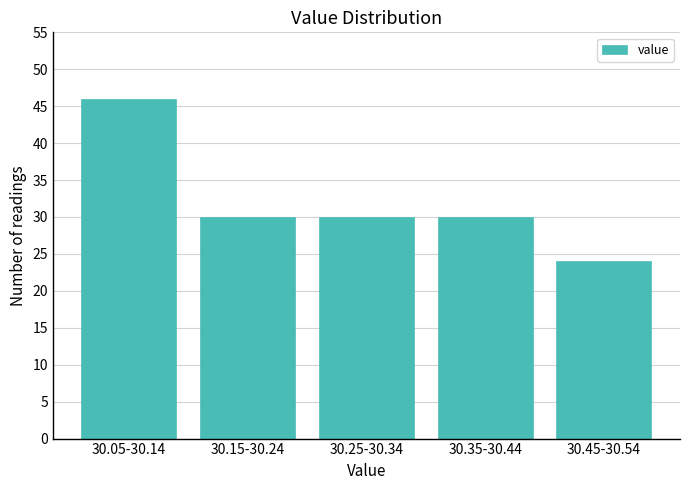

Reading left to right, what are all the values shown in this chart?

30.05-30.14=46	30.15-30.24=30	30.25-30.34=30	30.35-30.44=30	30.45-30.54=24